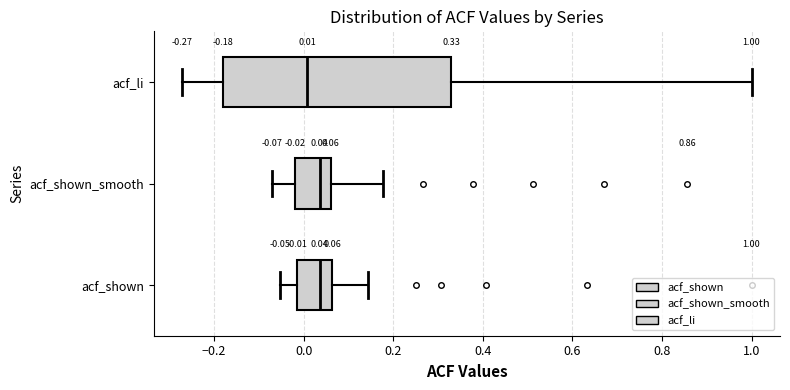

Which box is the widest, from its left edge to its right edge?

acf_li